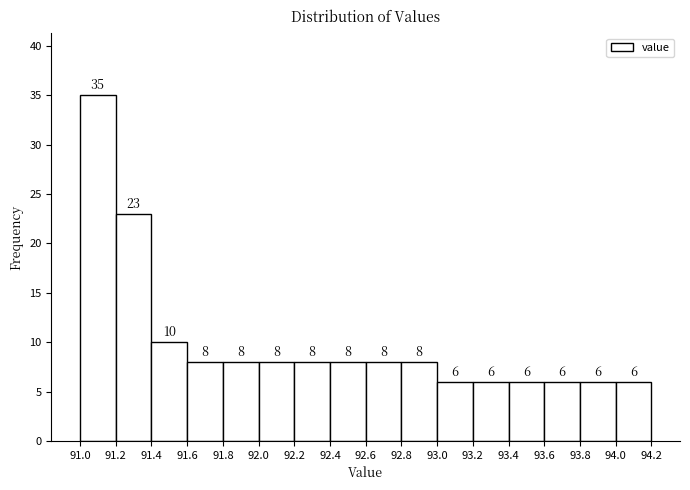

Which range on the x-axis has the tallest bar?

91.0 to 91.2